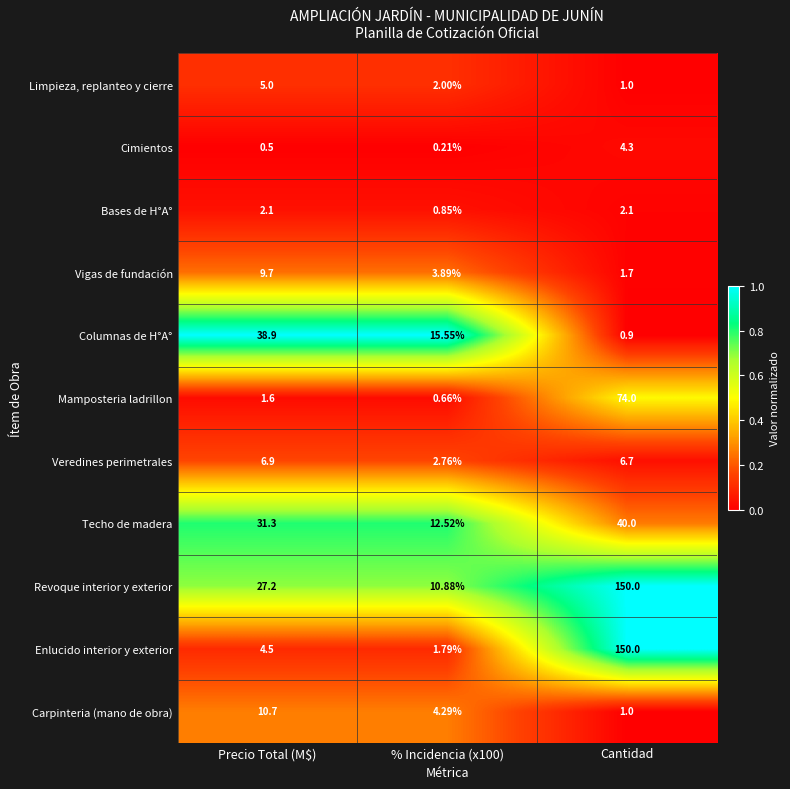

Rank the series at Precio Total (M$) from highest to lowest value.

Columnas de H°A°, Techo de madera, Revoque interior y exterior, Carpinteria (mano de obra), Vigas de fundación, Veredines perimetrales, Limpieza, replanteo y cierre, Enlucido interior y exterior, Bases de H°A°, Mamposteria ladrillon, Cimientos